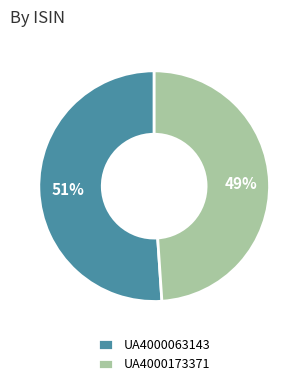

To the nearest percent, what is the average slice percentage?

50%